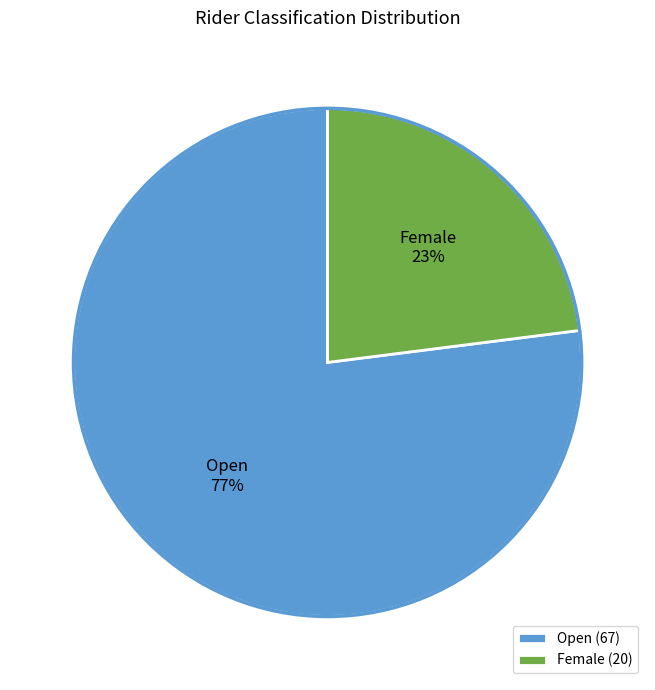

To the nearest percent, what is the combined percentage of Female and Open?

100%